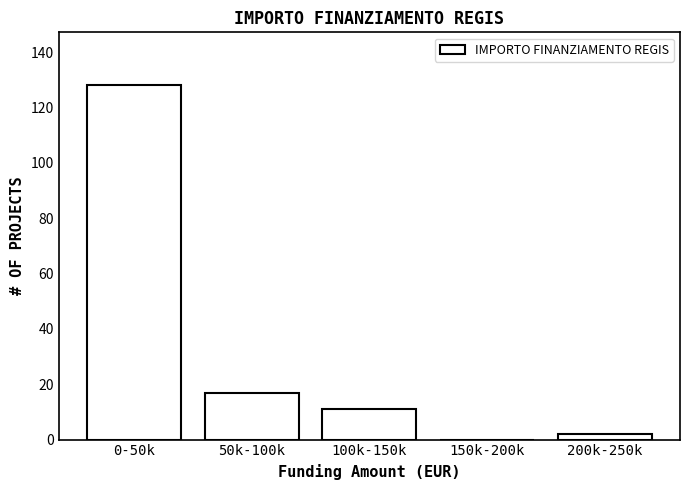

Reading left to right, list all the values displayed in this chart.

0-50k=128	50k-100k=17	100k-150k=11	150k-200k=0	200k-250k=2